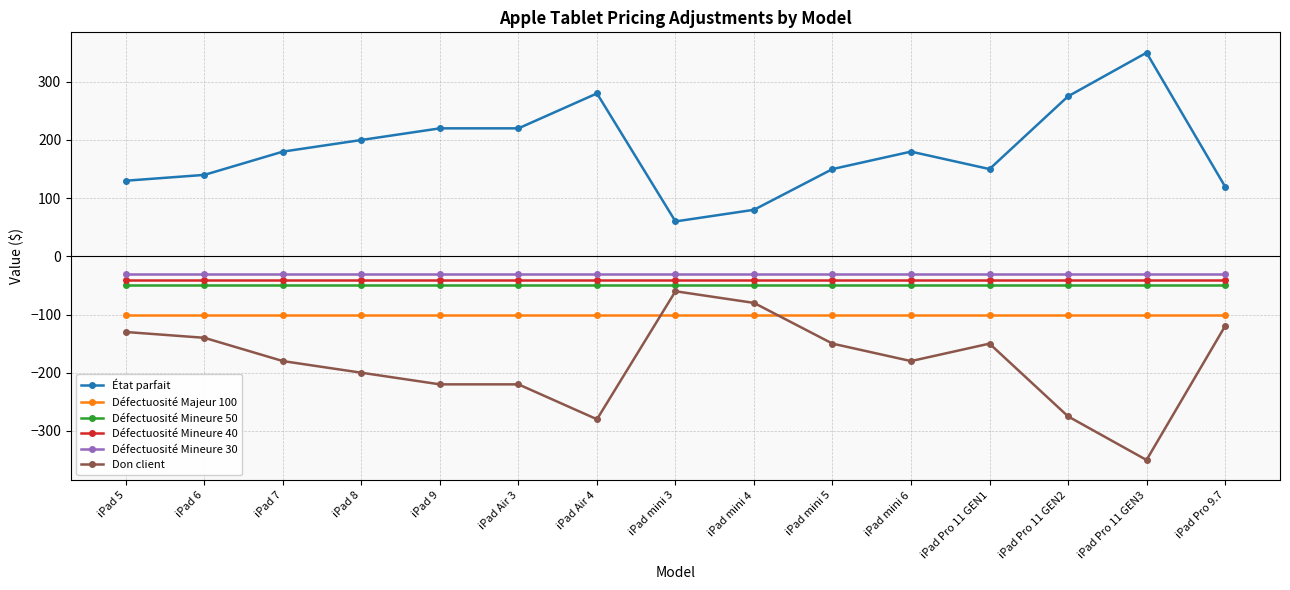

How many values in the État parfait series are below 180?

7